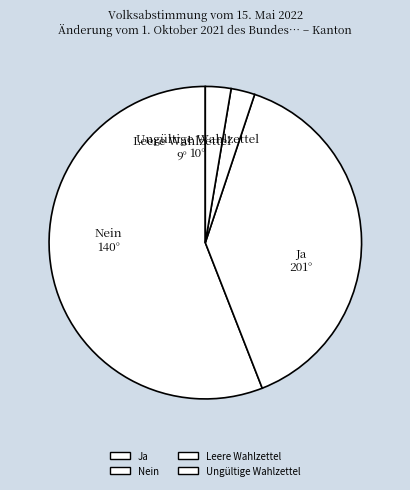

Which slice is the largest?

Ja